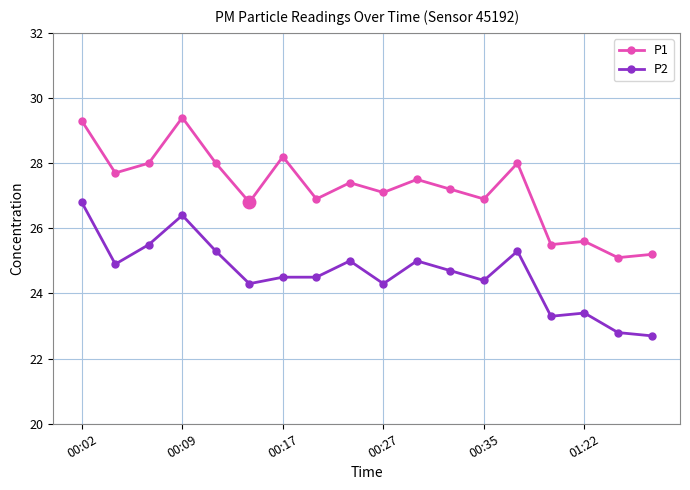

What is the value of the P2 point at the 18th from the left?

22.7